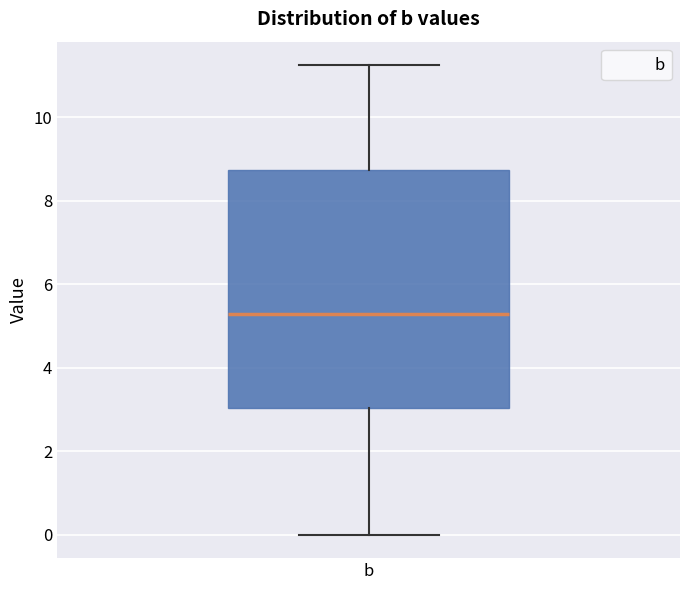

Read this box plot against the y-axis: the position of the median line, the range covered by the box, and the ends of both whiskers. The values are not printed on the chart, so give them approximately, as read against the axis.

median 5.2, box 3.0 to 8.8, whiskers 0.0 to 11.2